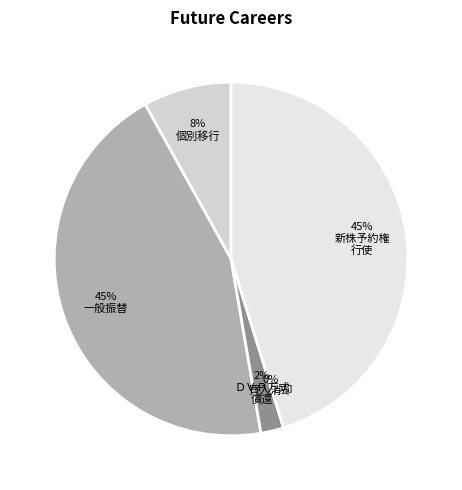

True or false: 新株予約権行使 accounts for 57% of the total.

False